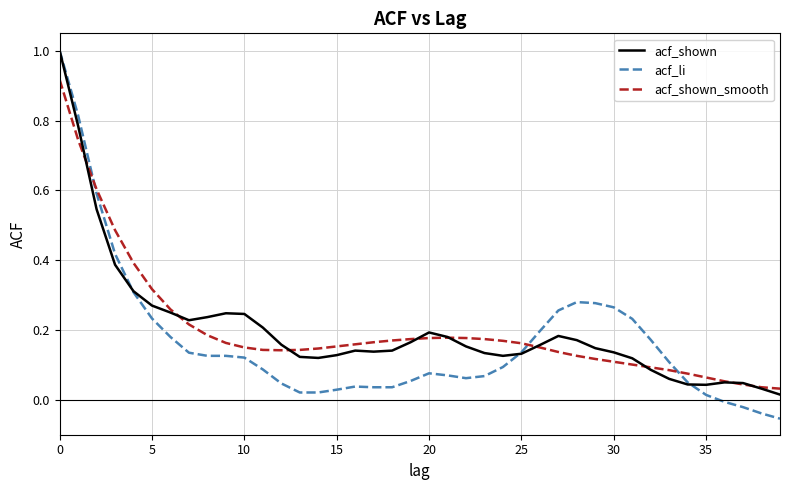

Which series has the largest range (max minus min)?

acf_li